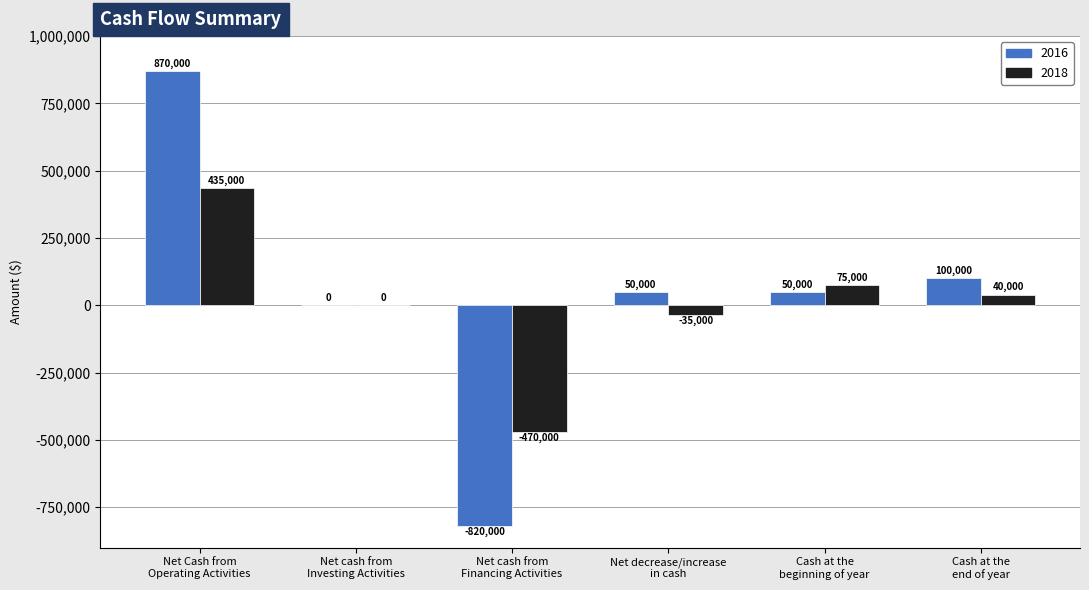

What is the sum of all 2018 values?

45000